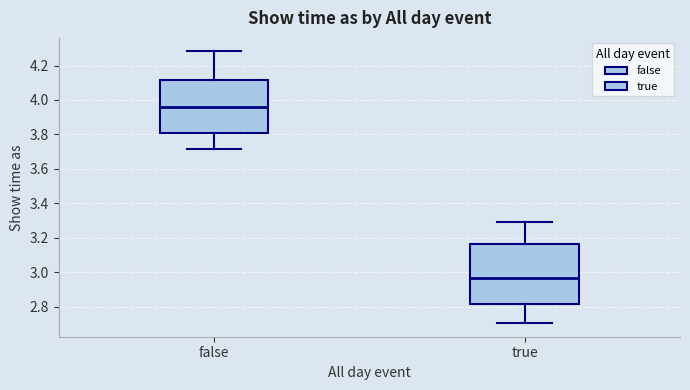

Reading left to right, read every box against the y-axis: the position of its median line, the range the box covers, and the ends of its whiskers. The values are not printed on the chart, so give them approximately, as read against the axis.

false: median 3.96, box 3.80 to 4.12, whiskers 3.72 to 4.28
true: median 2.96, box 2.82 to 3.16, whiskers 2.70 to 3.30